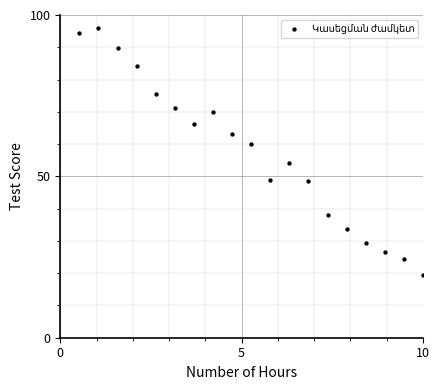

What is the range of Y values (max minus min)?

76.8